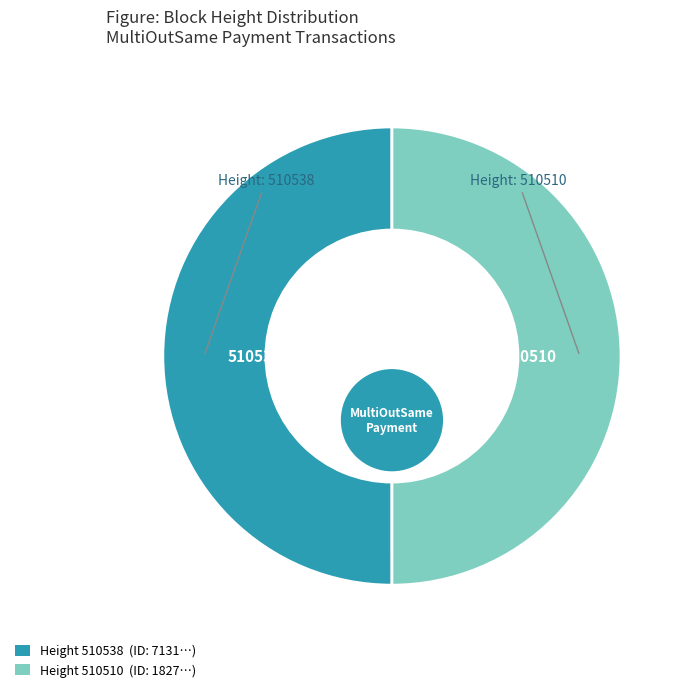

What is the smallest slice in the pie chart?

510510